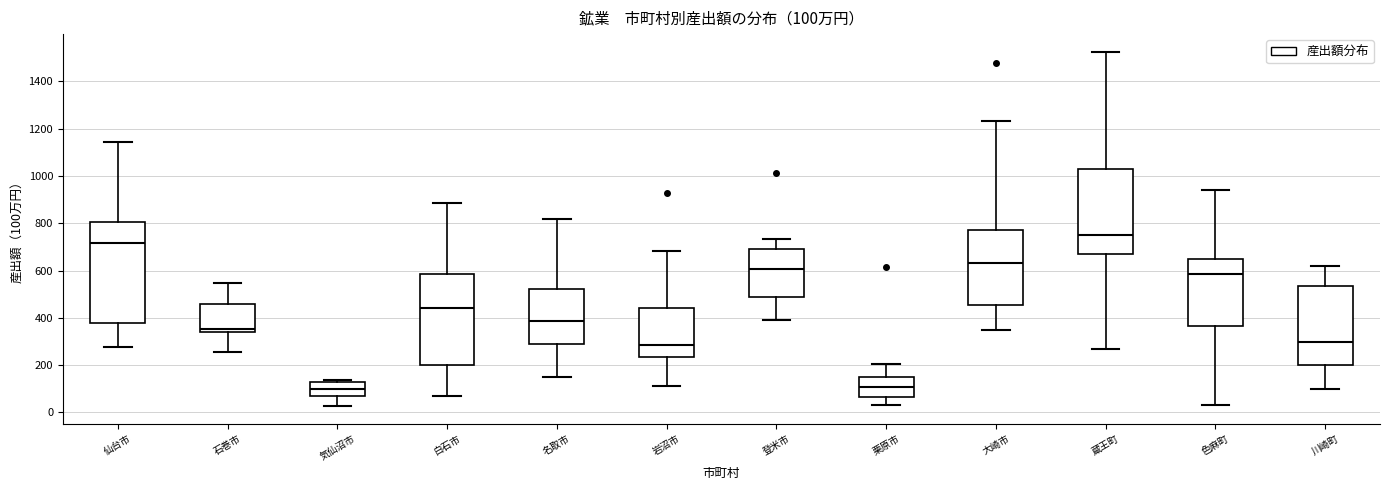

Comparing the boxes themselves (not the whiskers), which one is the tallest?

仙台市